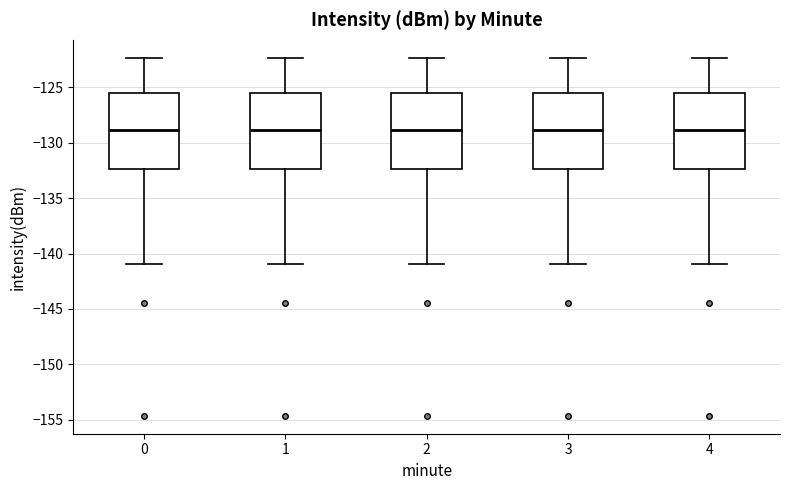

Reading left to right, read every box against the y-axis: the position of its median line, the range the box covers, and the ends of its whiskers. The values are not printed on the chart, so give them approximately, as read against the axis.

0: median -129.0, box -132.5 to -125.5, whiskers -141.0 to -122.5
1: median -129.0, box -132.5 to -125.5, whiskers -141.0 to -122.5
2: median -129.0, box -132.5 to -125.5, whiskers -141.0 to -122.5
3: median -129.0, box -132.5 to -125.5, whiskers -141.0 to -122.5
4: median -129.0, box -132.5 to -125.5, whiskers -141.0 to -122.5